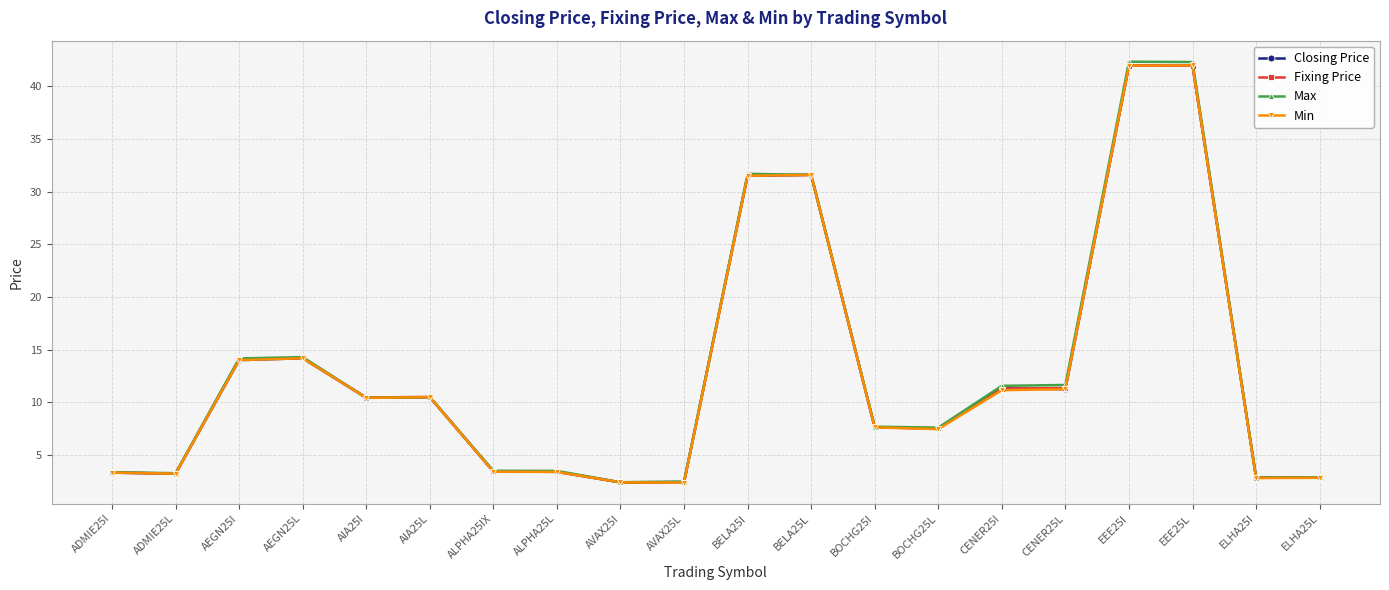

What is the difference between the Max values at AVAX25L and ALPHA25IX?

1.0